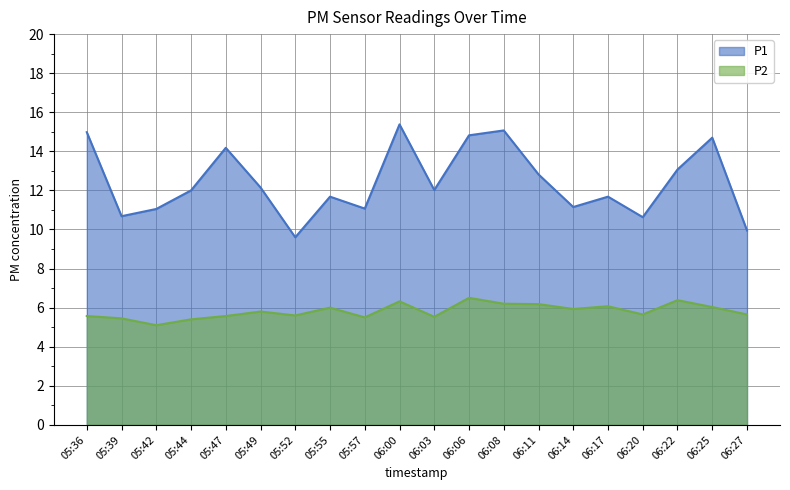

At 05:44, list the series in order from largest to smallest.

P1, P2